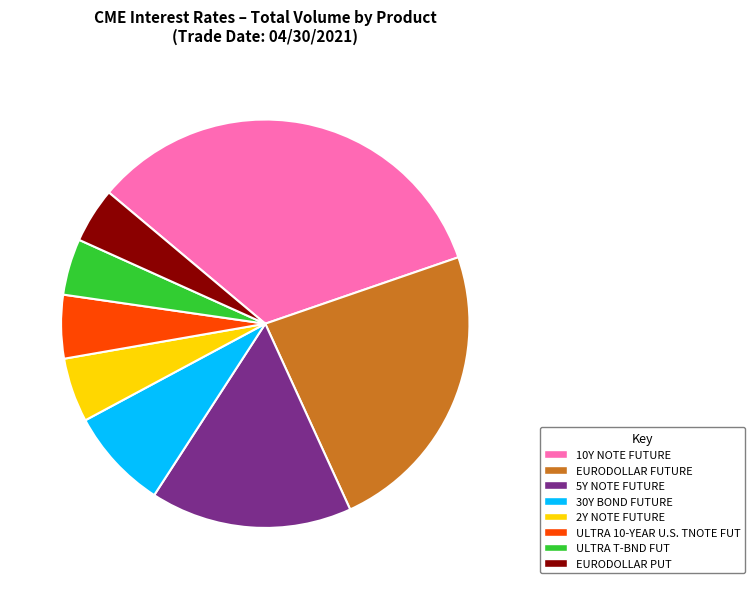

True or false: 30Y BOND FUTURE accounts for 1% of the total.

False